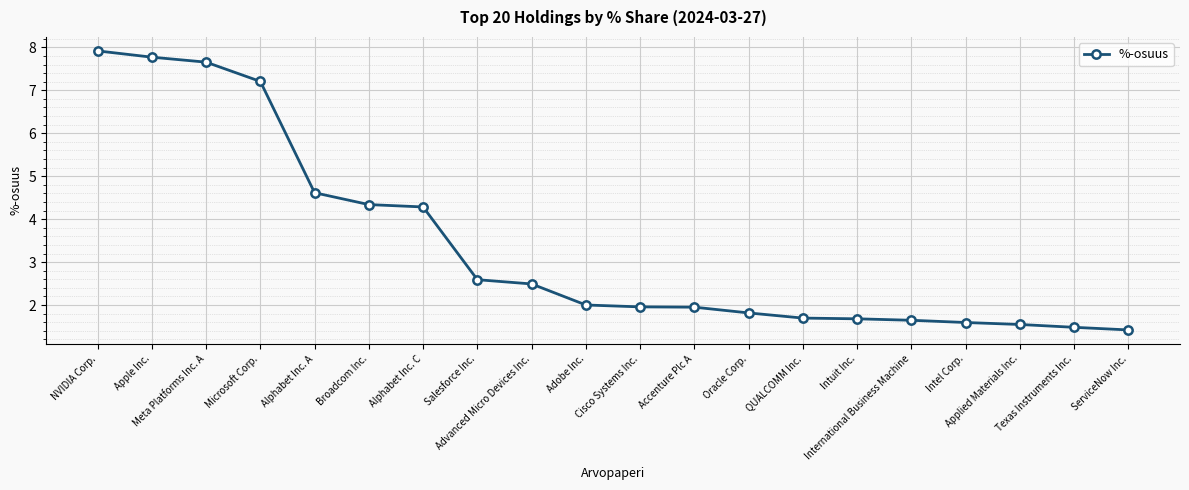

What is the value of the 2nd point from the left?

7.8